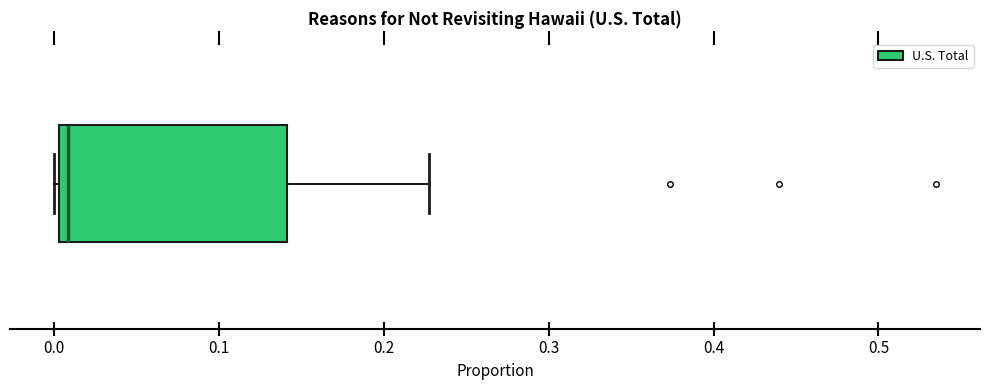

Transcribe this box plot: give where the median line is, the range the box spans, and where the two whiskers end, as read against the x-axis. The values are not printed on the chart, so give them approximately, as read against the axis.

median 0.01, box 0.00 to 0.14, whiskers 0.00 to 0.23